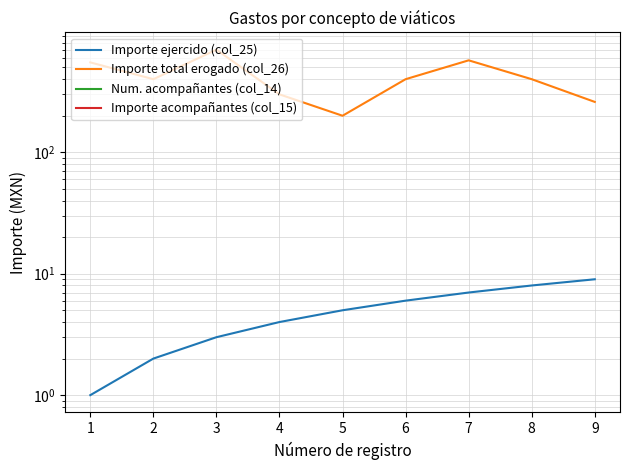

Does the chart display data point markers on the line(s)?

No